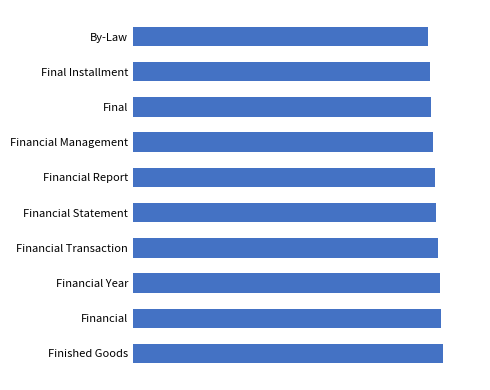

Does the chart contain any negative values?

No